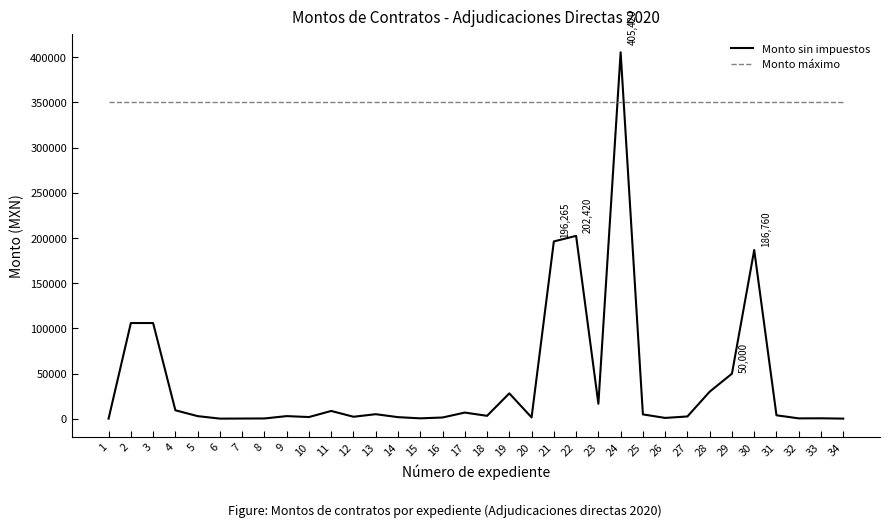

Is the value of Monto máximo at 9 greater than the value of Monto sin impuestos at 1?

Yes